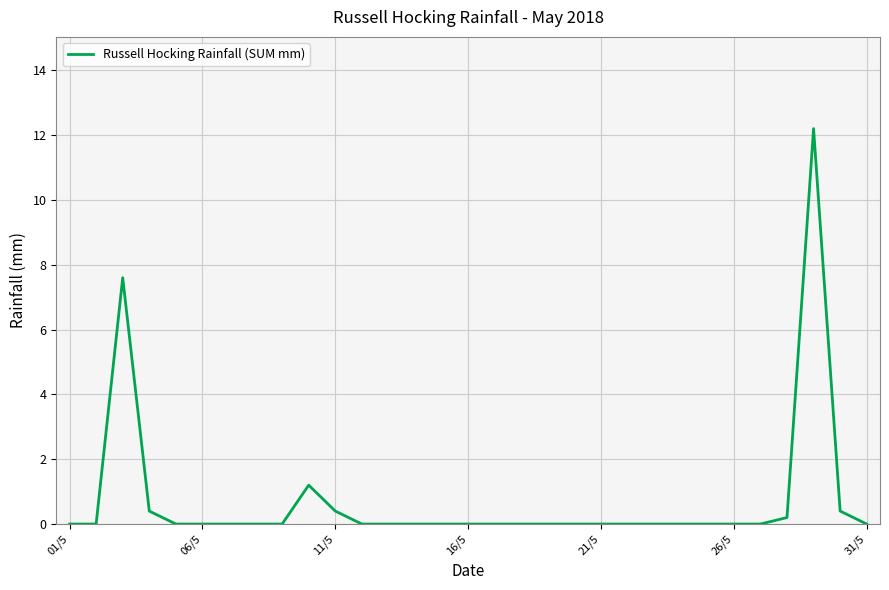

What is the difference between the maximum and minimum values?

12.2